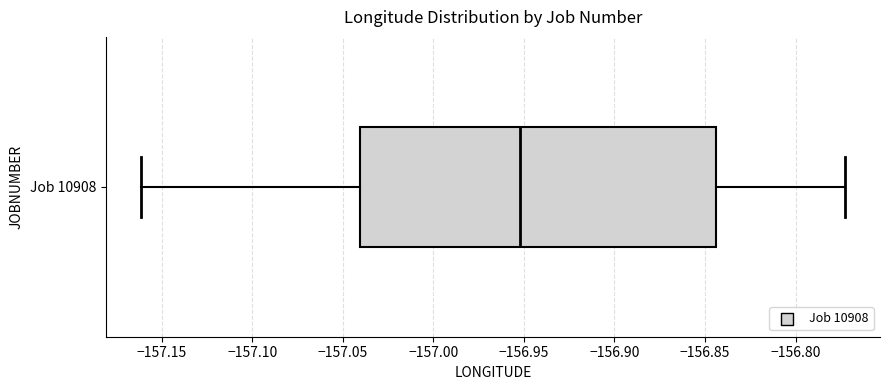

Read this box plot against the x-axis: the position of the median line, the range covered by the box, and the ends of both whiskers. The values are not printed on the chart, so give them approximately, as read against the axis.

median -156.950, box -157.040 to -156.845, whiskers -157.160 to -156.775